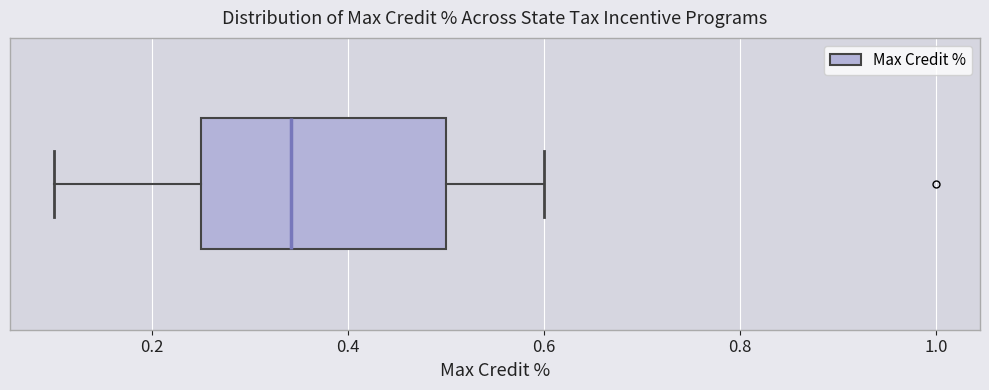

Read this box plot against the x-axis: the position of the median line, the range covered by the box, and the ends of both whiskers. The values are not printed on the chart, so give them approximately, as read against the axis.

median 0.34, box 0.26 to 0.50, whiskers 0.10 to 0.60